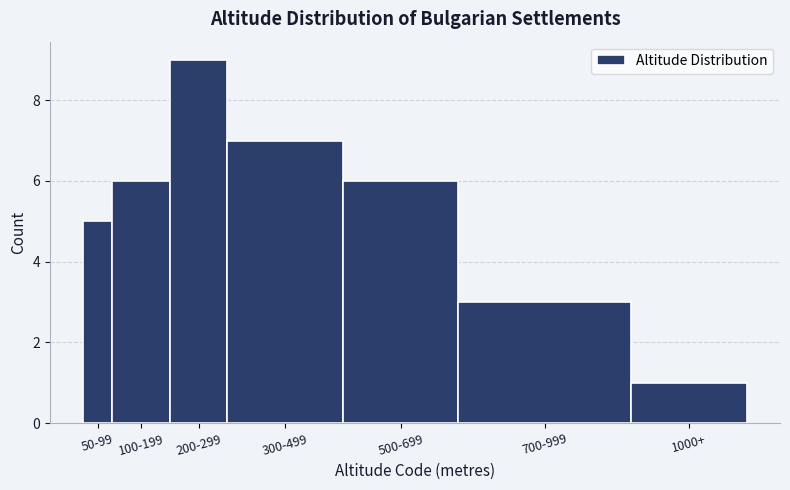

Reading right to left, what are all the values shown in this chart?

1	3	6	7	9	6	5